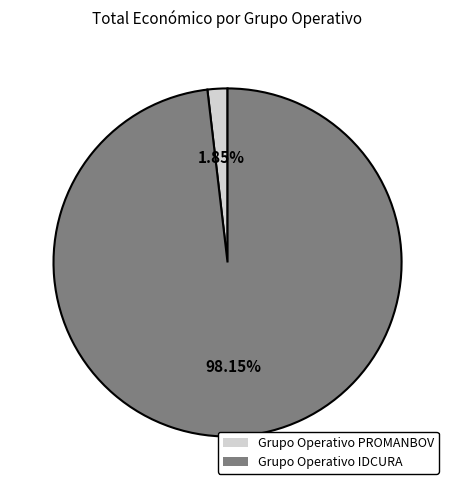

Which category has the biggest portion of the pie?

Grupo Operativo IDCURA